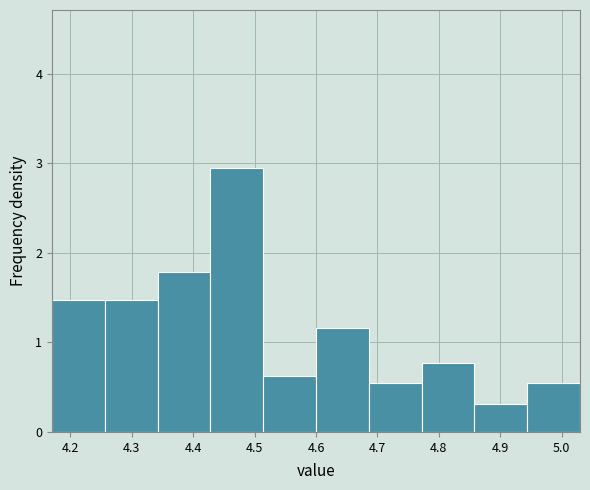

How tall is the bar that spans 4.600 to 4.686 on the x-axis? Neither the bar edges nor the heights are printed on the chart, so give them approximately, as read against the axes.

1.2